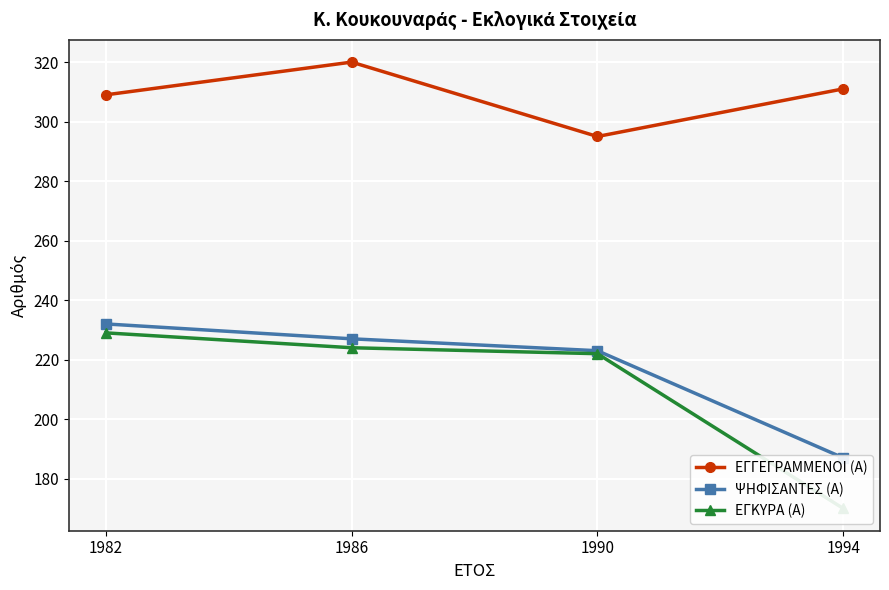

How many values in the ΨΗΦΙΣΑΝΤΕΣ (Α) series are below 227?

2